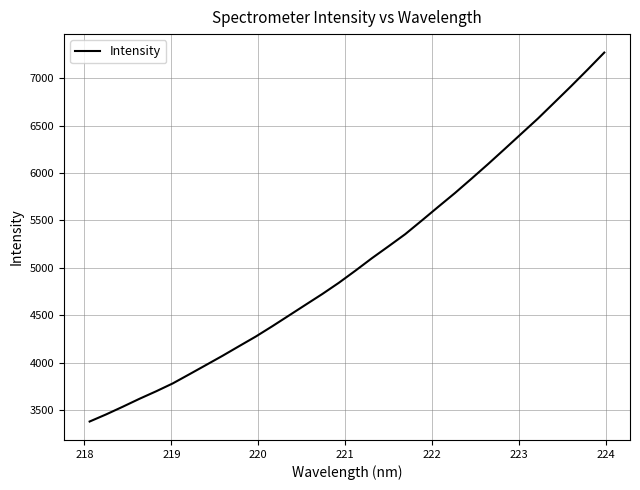

What is the greatest value displayed?

7272.1